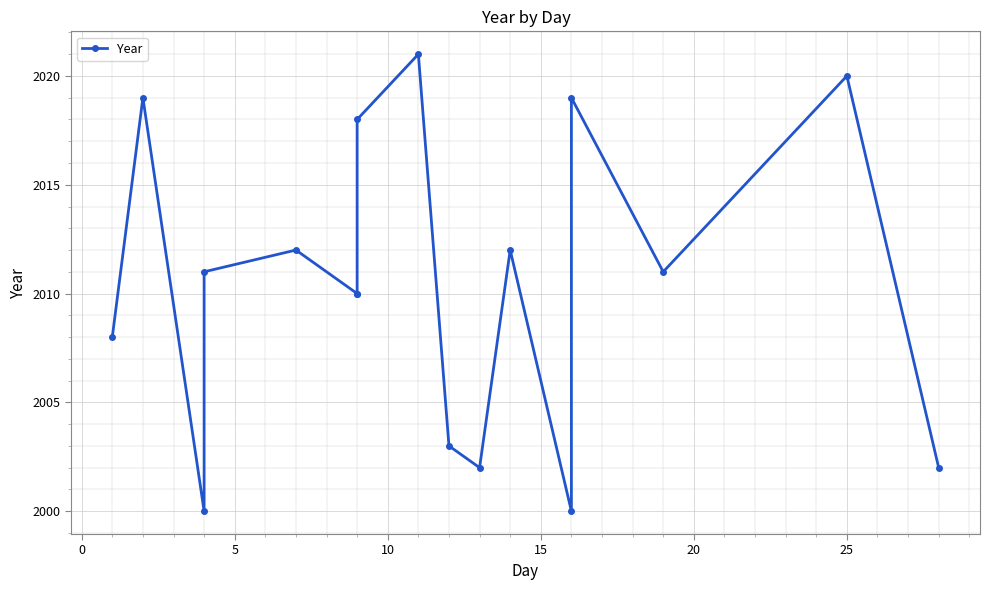

The value at 9 is 704. True or false?

False